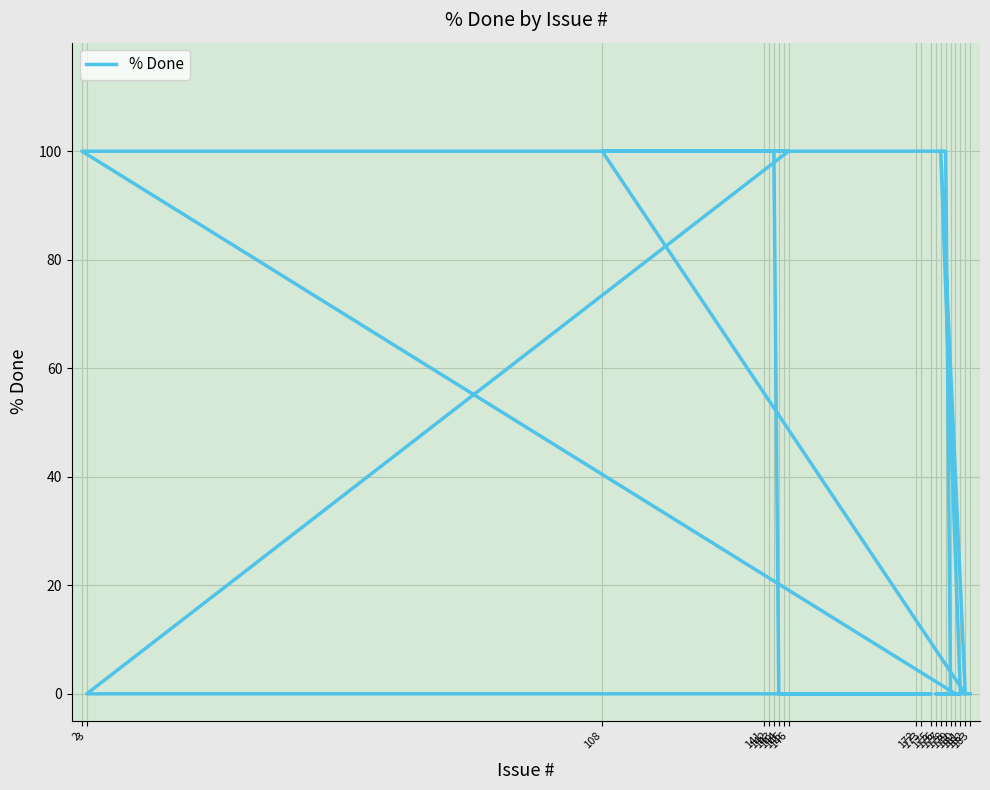

List the labels in order of value, largest first.

2, 178, 177, 108, 143, 146, 142, 145, 183, 176, 180, 179, 181, 182, 144, 175, 172, 173, 141, 3